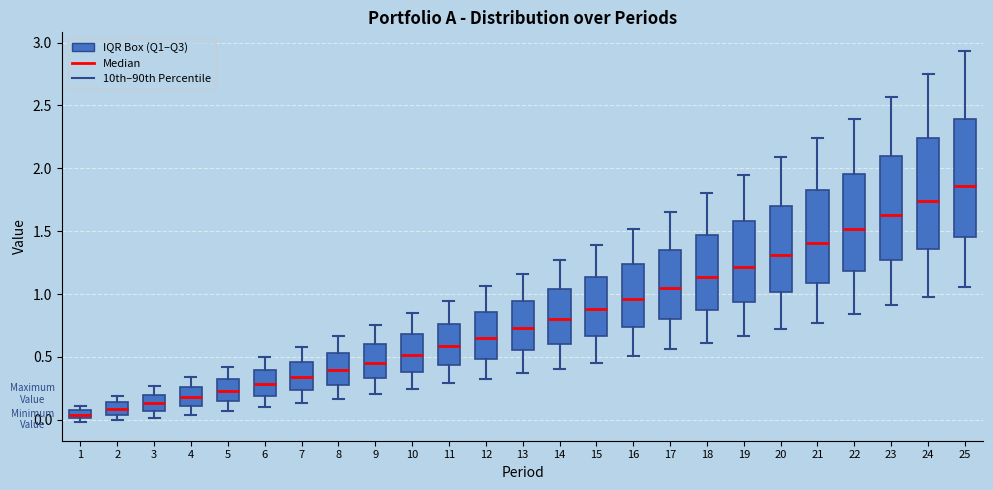

Where does the median line of the box at x = 21 sit on the y-axis? The values are not printed on the chart, so give them approximately, as read against the axis.

1.40